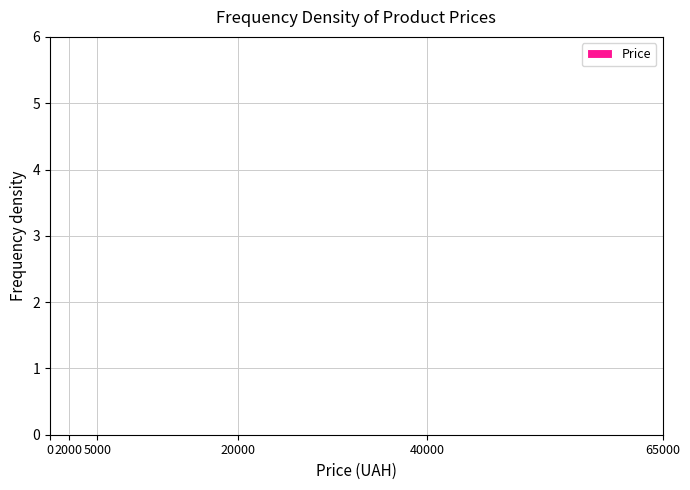

Reading left to right, list every bar in this chart as the range it spans on the x-axis followed by its height. The values are not printed on the chart, so give them approximately, as read against the axis.

0 to 2000: under 0.1
2000 to 5000: under 0.1
5000 to 20000: under 0.1
20000 to 40000: under 0.1
40000 to 65000: under 0.1